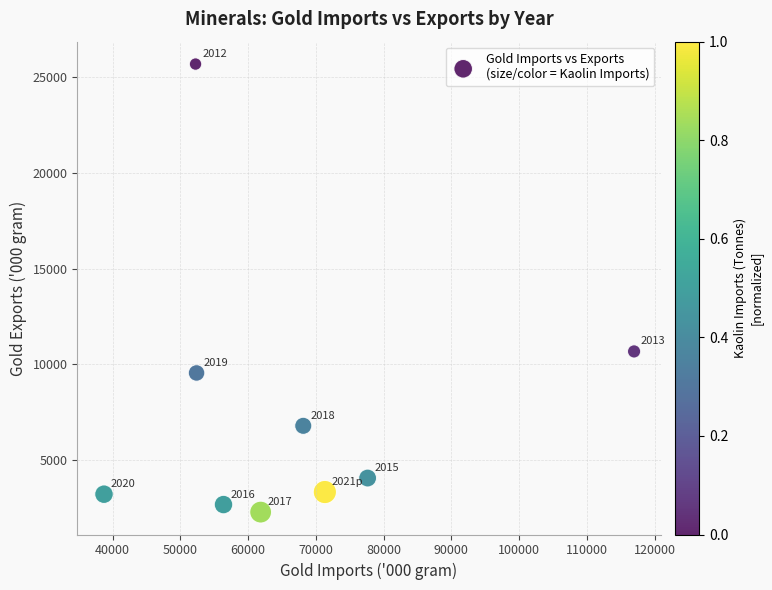

What is the range of Y values (max minus min)?

23414